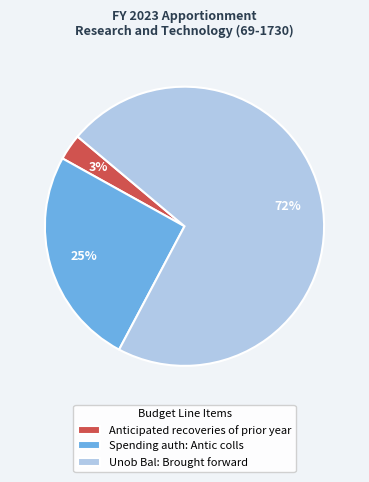

Is Unob Bal: Brought forward the majority of the pie?

Yes